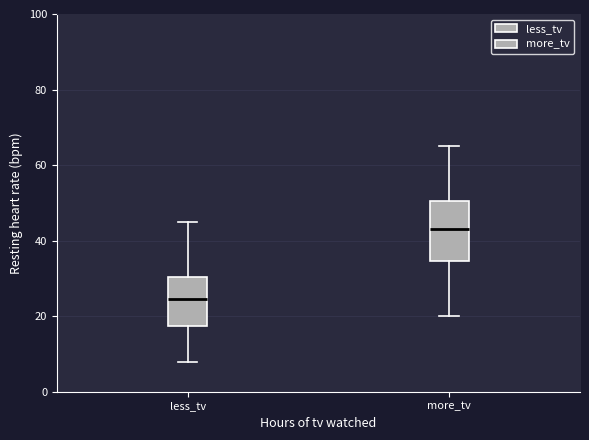

Where is the upper edge of the box for less_tv on the y-axis? The values are not printed on the chart, so give them approximately, as read against the axis.

30